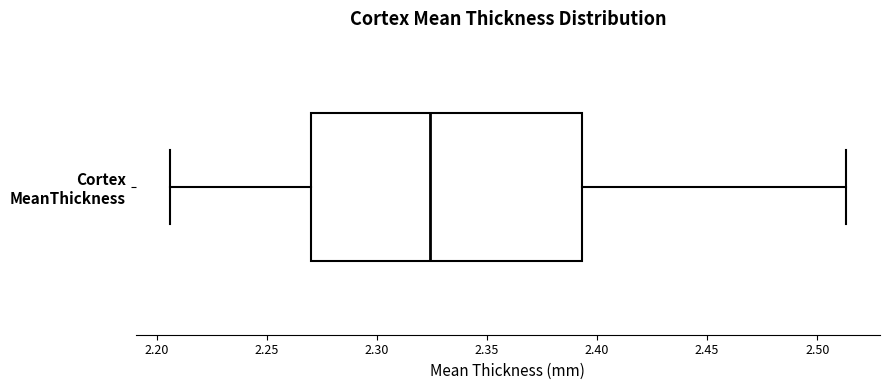

Where is the right edge of the box for Cortex MeanThickness on the x-axis? The values are not printed on the chart, so give them approximately, as read against the axis.

2.395